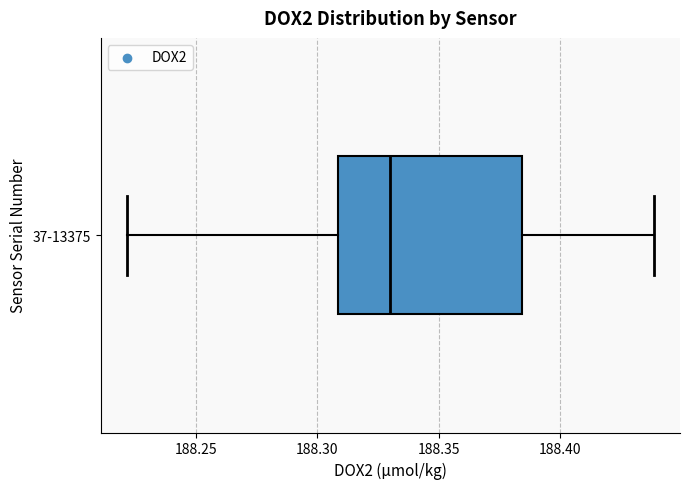

Where does the median line of the box for 37-13375 sit on the x-axis? The values are not printed on the chart, so give them approximately, as read against the axis.

188.330